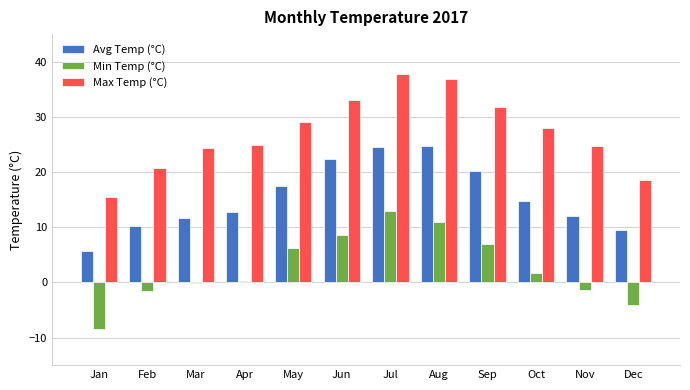

Is the value of Min Temp (°C) at Aug greater than the value of Avg Temp (°C) at May?

No